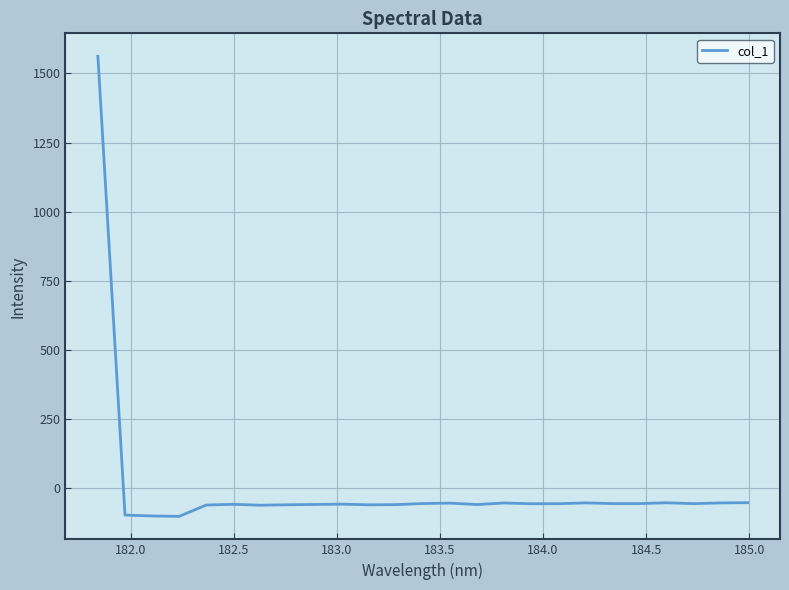

True or false: the data has more than 1 interior local peaks.

True